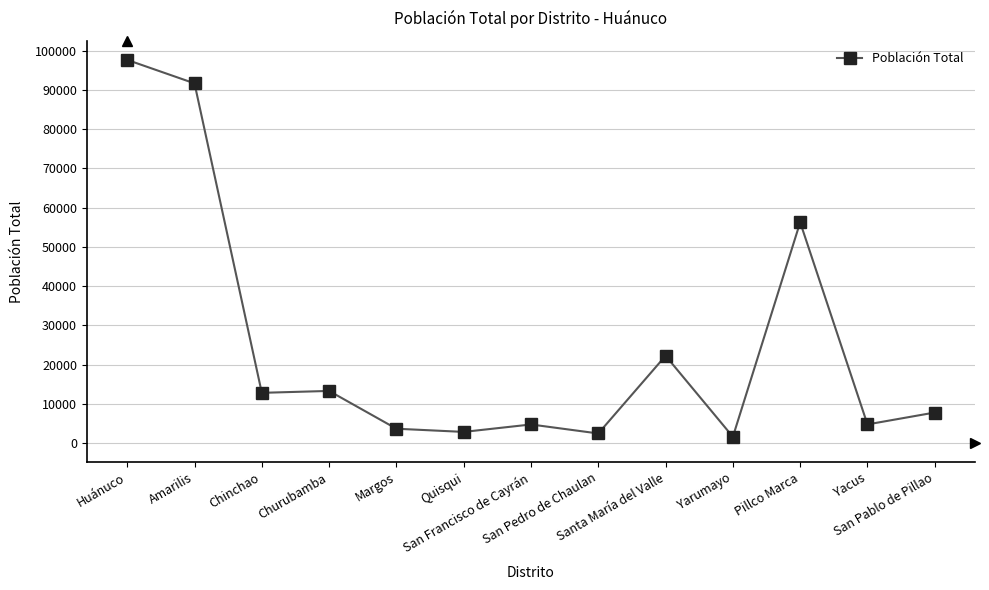

What is the maximum value shown in the chart?

97688